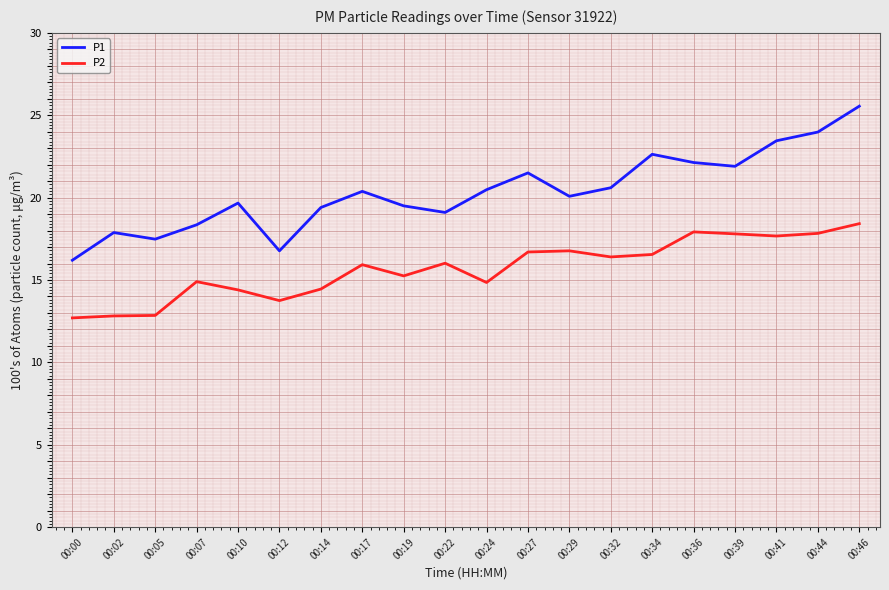

Which series has the largest total across all categories?

P1